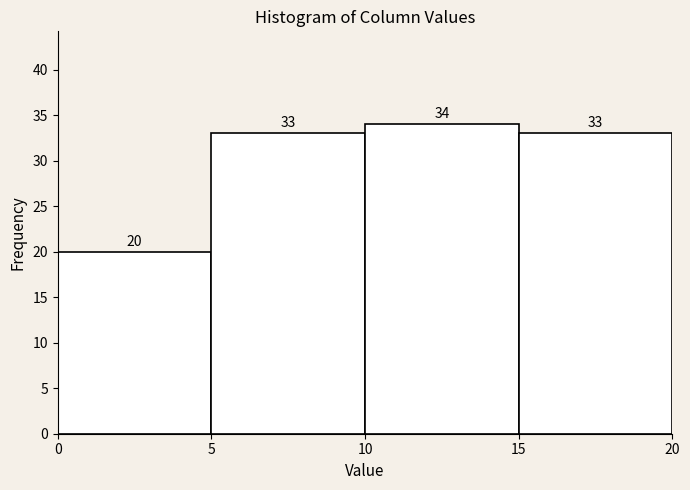

What is the height of the bar covering 10 to 15 on the x-axis?

34